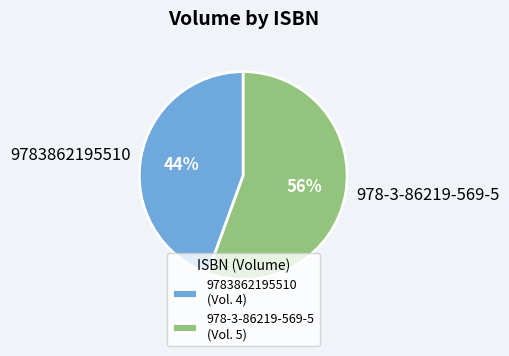

To the nearest percent, what is the average slice percentage?

50%